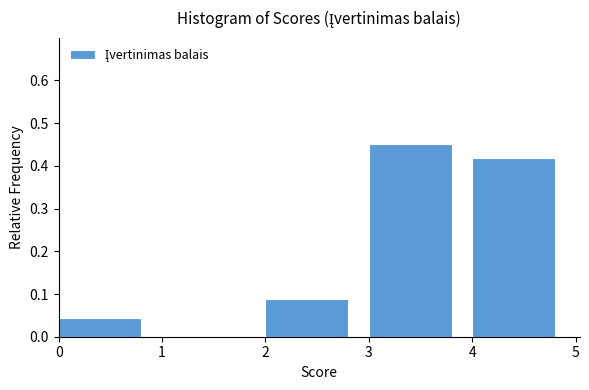

Reading left to right, transcribe this chart: for each bar, give the range it covers on the x-axis and its height. The values are not printed on the chart, so give them approximately, as read against the axis.

0 to 1: 0.04
1 to 2: 0
2 to 3: 0.09
3 to 4: 0.45
4 to 5: 0.42